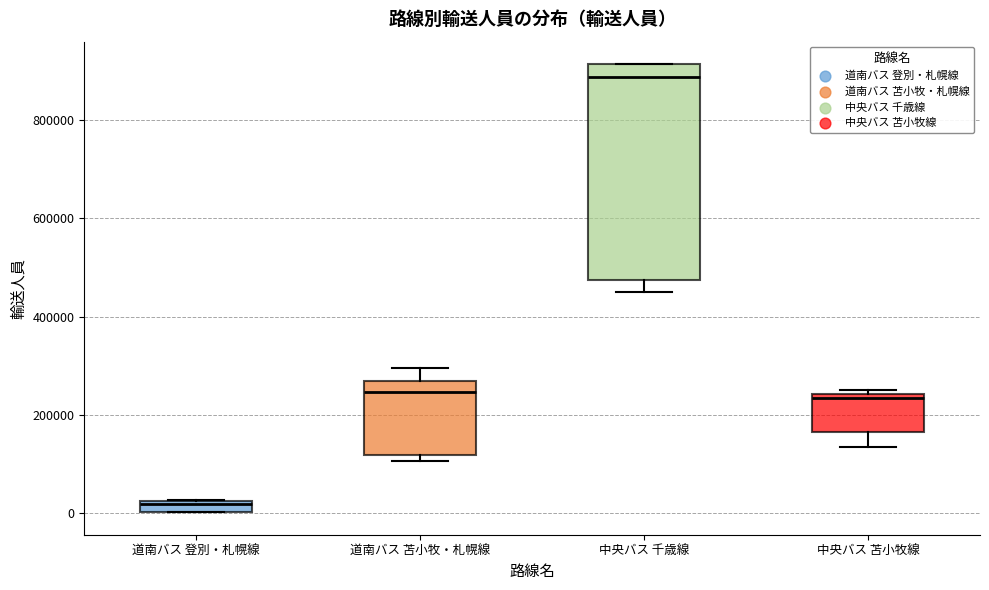

Comparing the boxes themselves (not the whiskers), which one is the tallest?

中央バス 千歳線